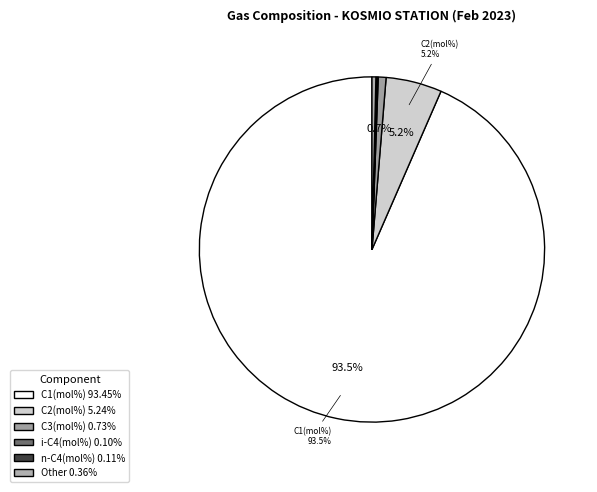

Between i-C4(mol%) and C2(mol%), which is larger?

C2(mol%)